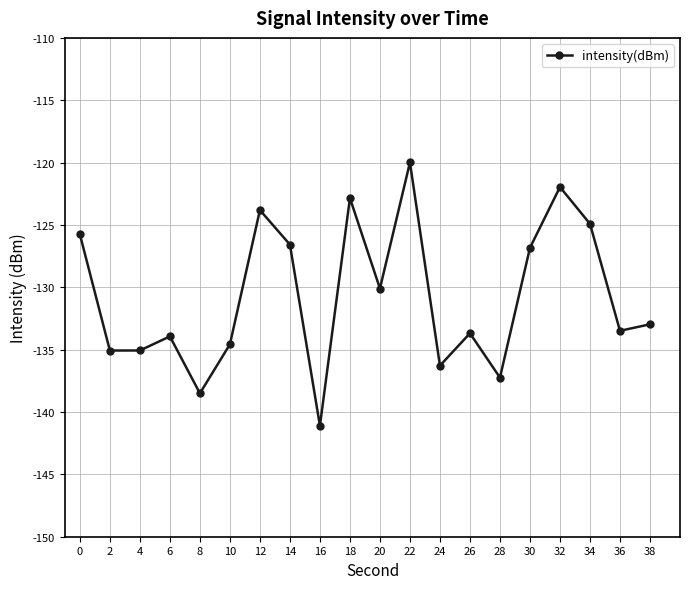

How many lines are shown in the chart?

1